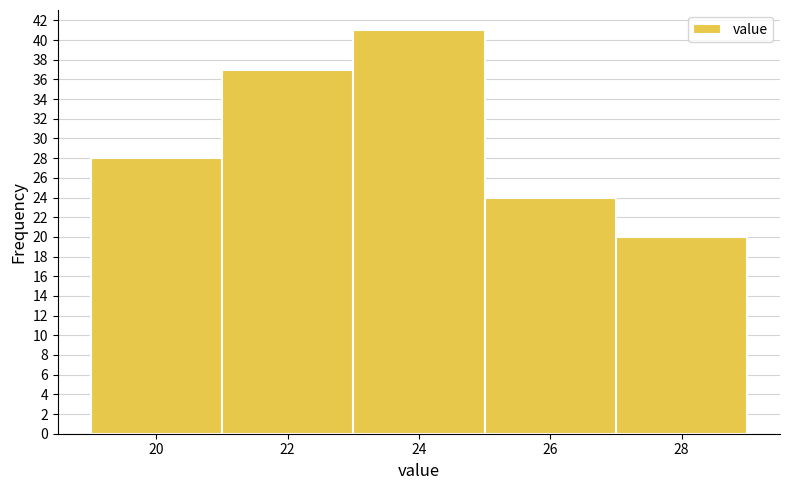

Reading left to right, list every bar in this chart as the range it spans on the x-axis followed by its height. The values are not printed on the chart, so give them approximately, as read against the axis.

19 to 21: 28
21 to 23: 37
23 to 25: 41
25 to 27: 24
27 to 29: 20